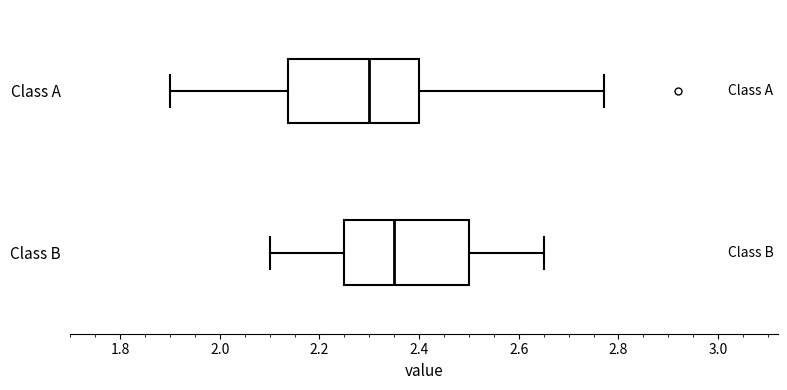

Which box has the furthest to the right median line?

Class B